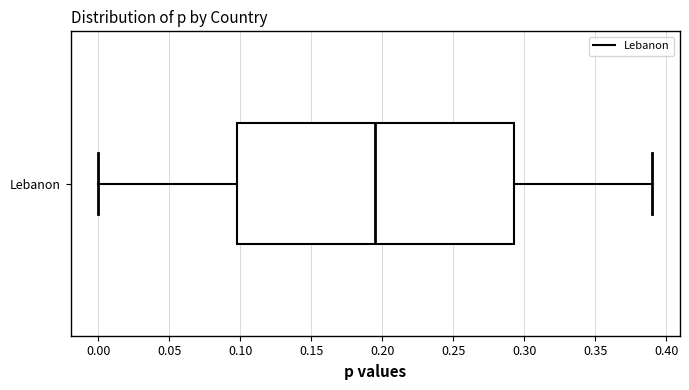

Where is the right edge of the box for Lebanon on the x-axis? The values are not printed on the chart, so give them approximately, as read against the axis.

0.295